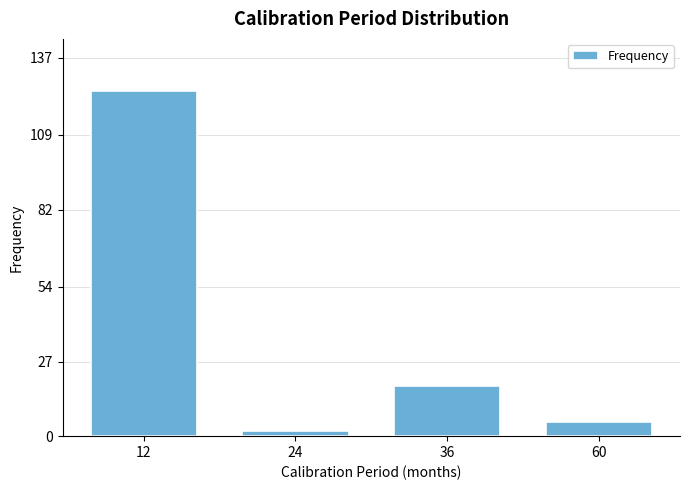

Reading left to right, what are all the values shown in this chart?

12=125	24=2	36=18	60=5